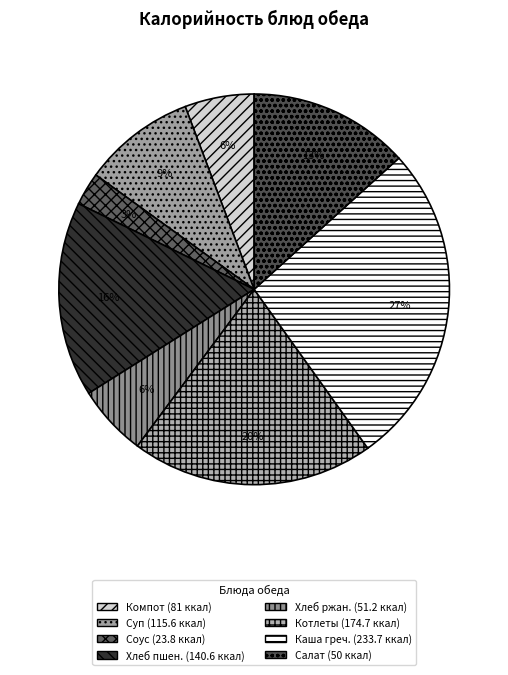

How many segments does this pie chart have?

8